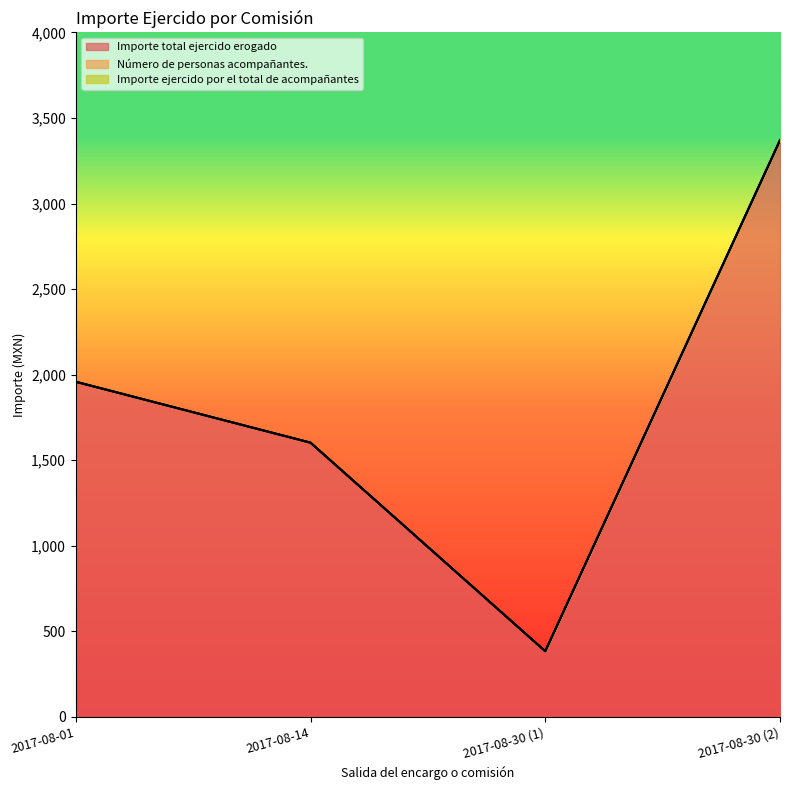

Rank the series at 2017-08-14 from lowest to highest value.

Número de personas acompañantes., Importe ejercido por el total de acompañantes, Importe total ejercido erogado